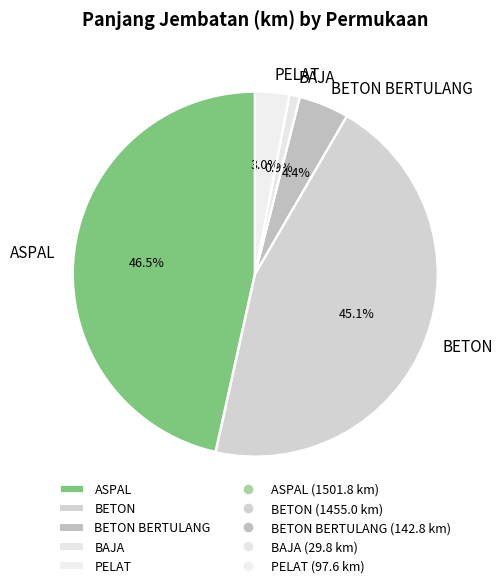

Does BETON BERTULANG represent more than half of the total?

No